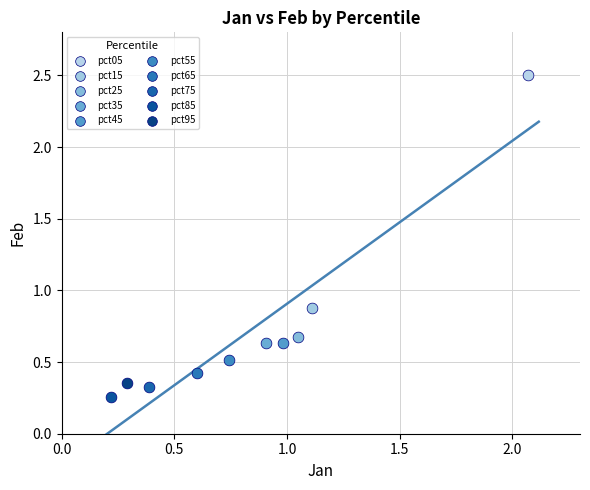

What are all the series names shown in the legend?

pct05, pct15, pct25, pct35, pct45, pct55, pct65, pct75, pct85, pct95